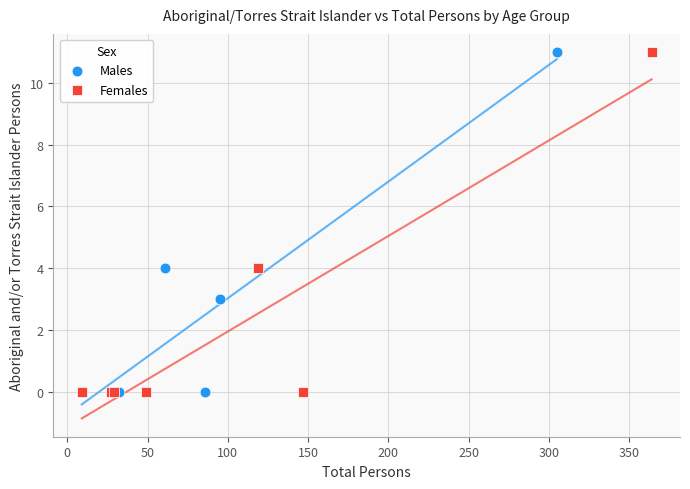

What are all the series names shown in the legend?

Males, Females